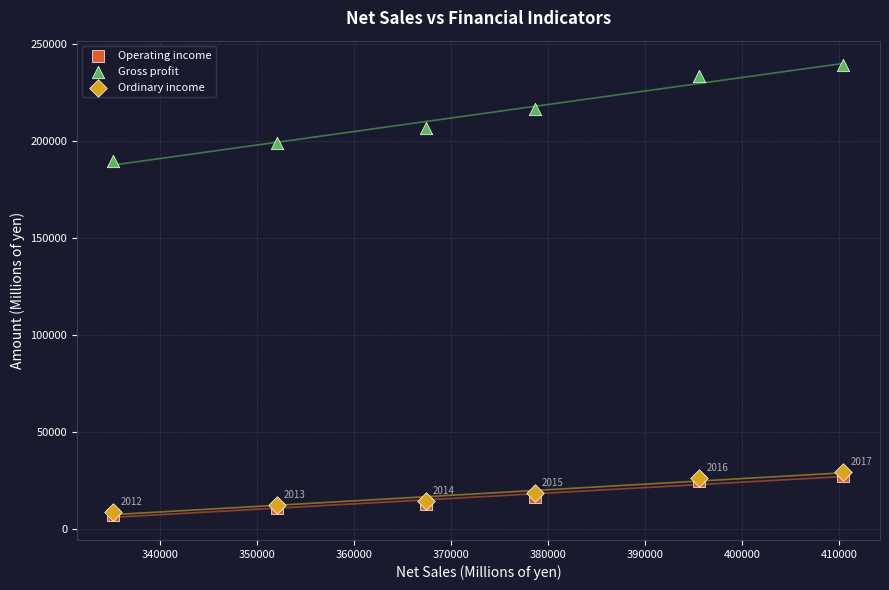

What are all the series names shown in the legend?

Operating income, Gross profit, Ordinary income